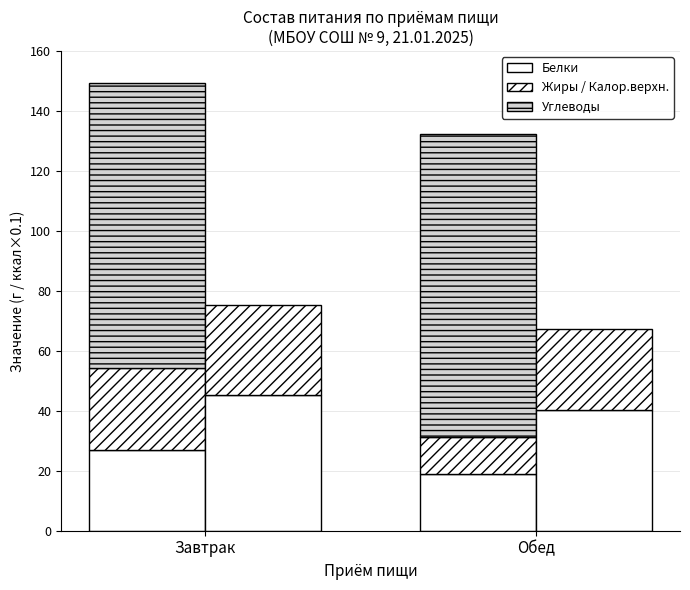

What is the total value across all series at Обед?

199.4